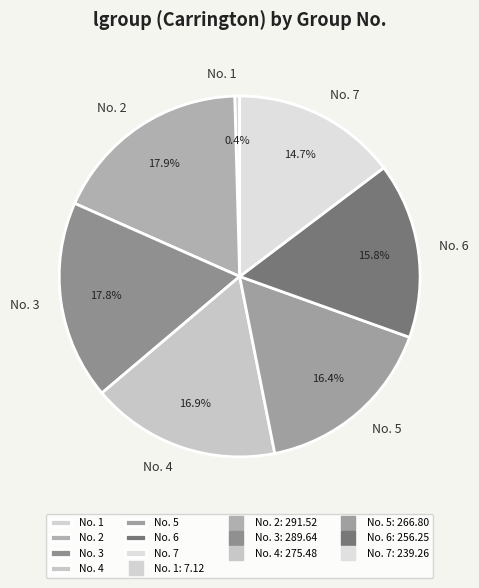

How many slices are in this pie chart?

7